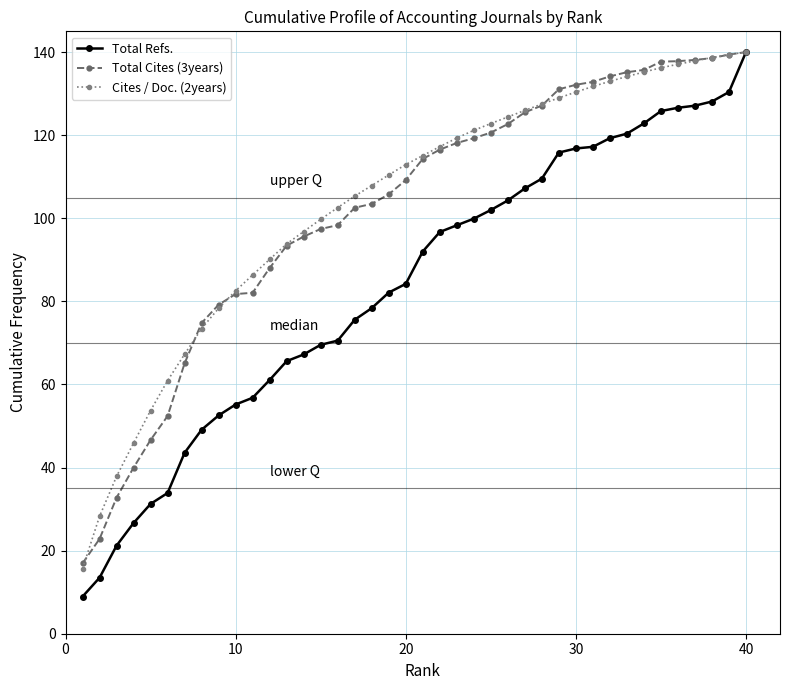

Which series has the widest spread of values?

Total Refs.